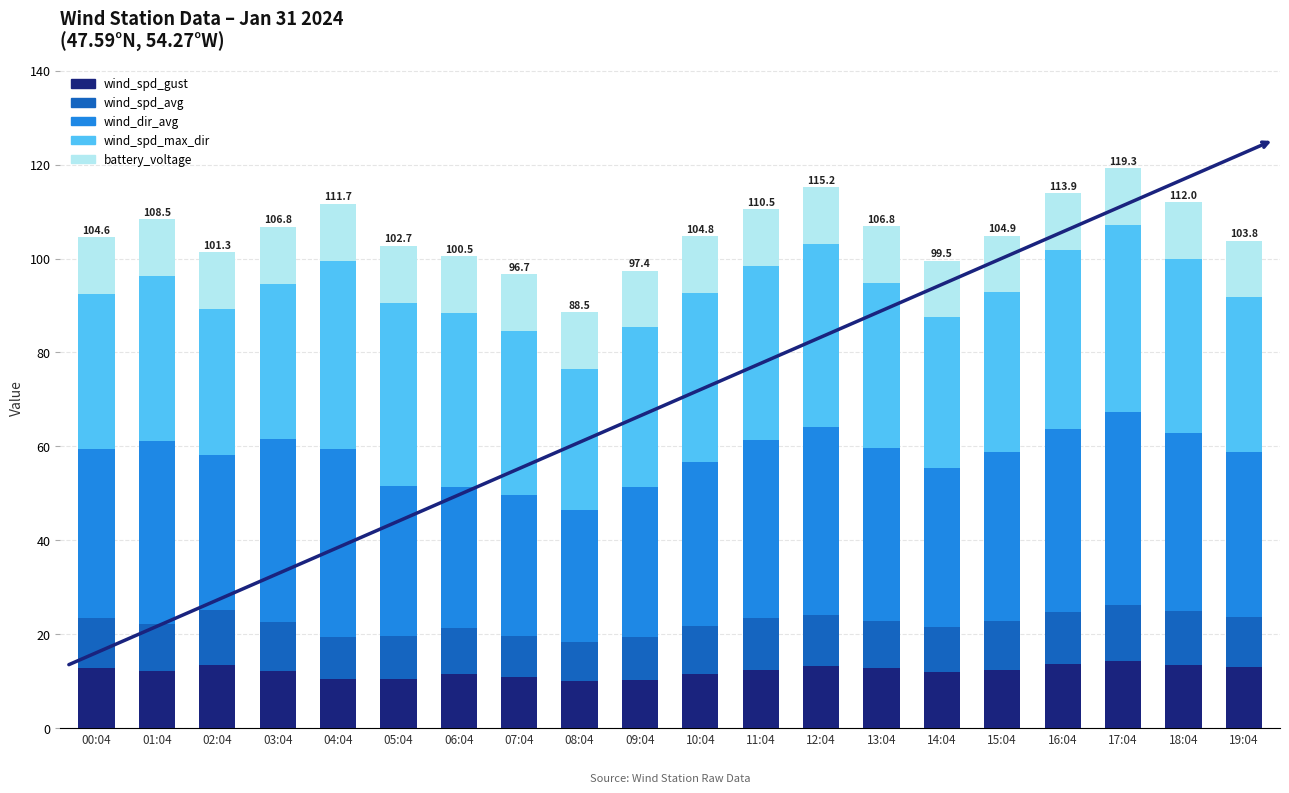

How many distinct data groups are displayed?

5